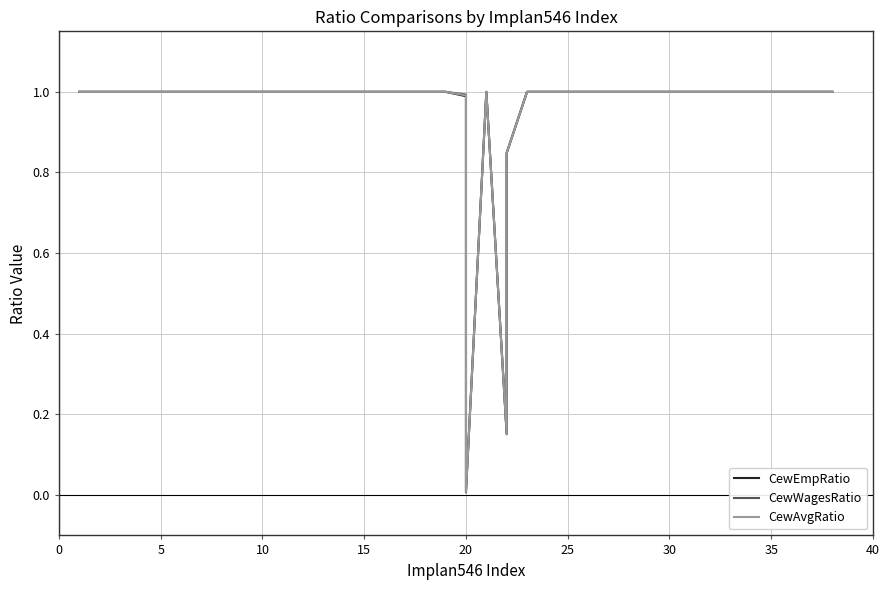

What is the value of the CewEmpRatio point at the 15th from the left?

1.0